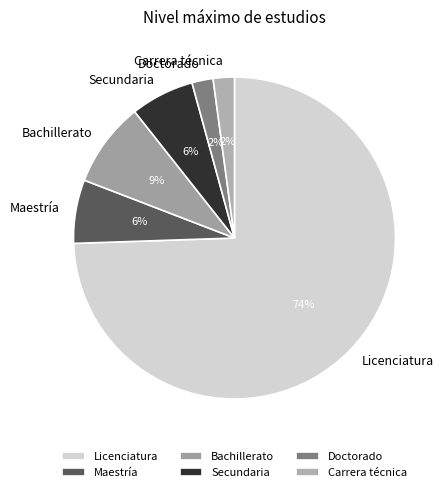

How many segments does this pie chart have?

6